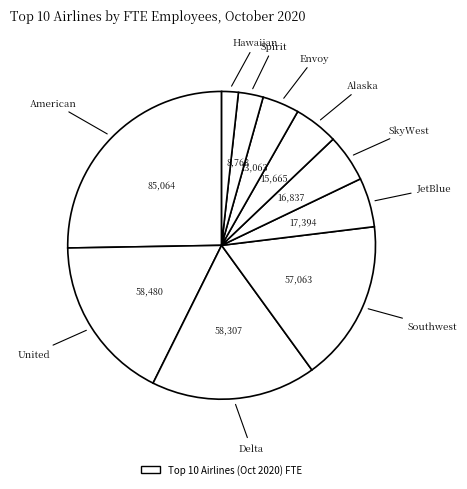

Does any single category account for the majority?

No